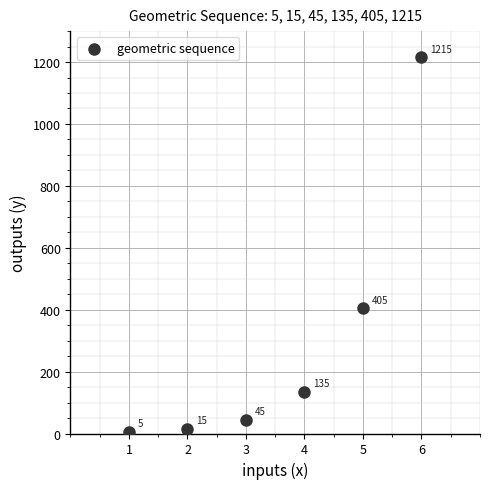

What Y value in the scatter plot is closest to 610?

405